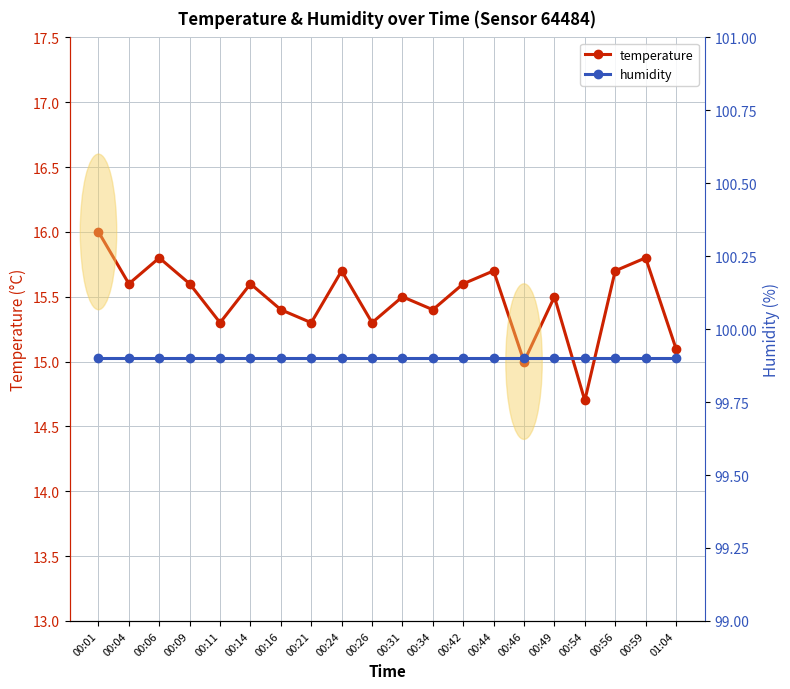

What is the average value of the humidity series?

99.9